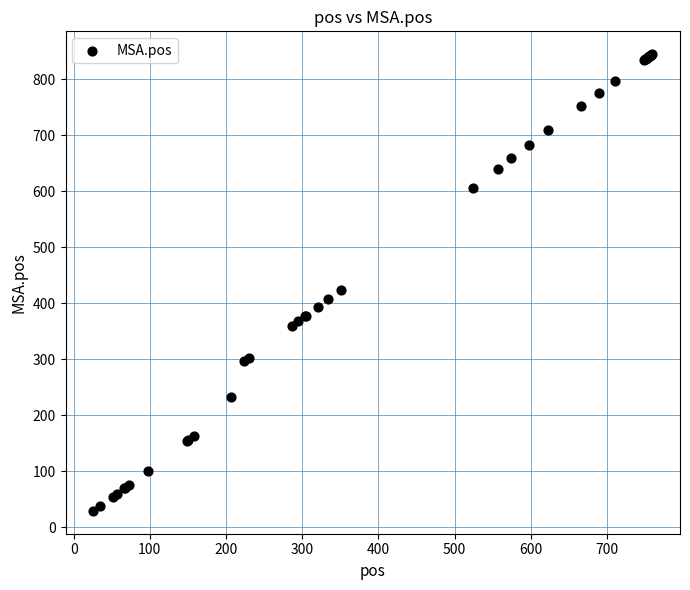

What Y value in the scatter plot is closest to 437?

424